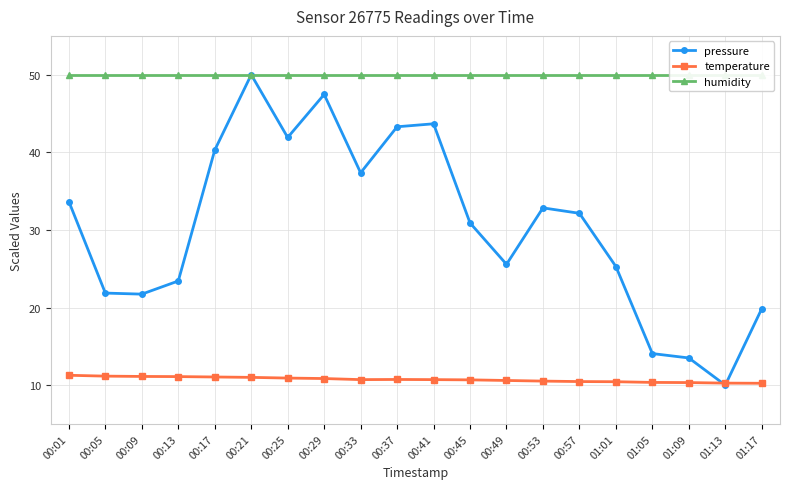

Is it true that temperature equals 18.1 at 00:37?

False